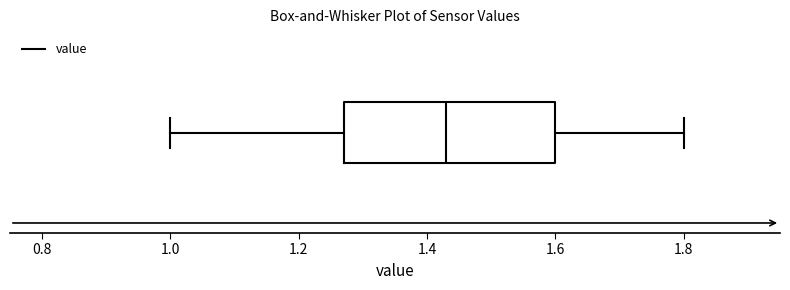

Where does the left whisker of the box end on the x-axis? The values are not printed on the chart, so give them approximately, as read against the axis.

1.00